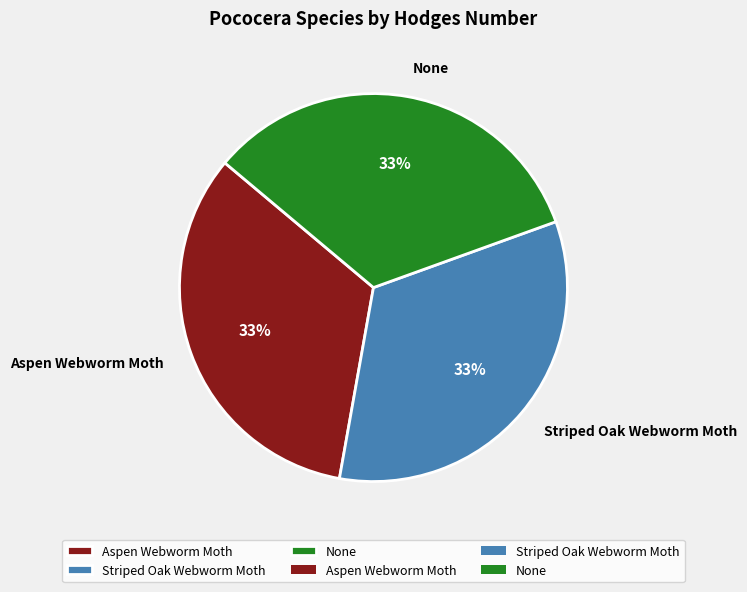

How many segments does this pie chart have?

3